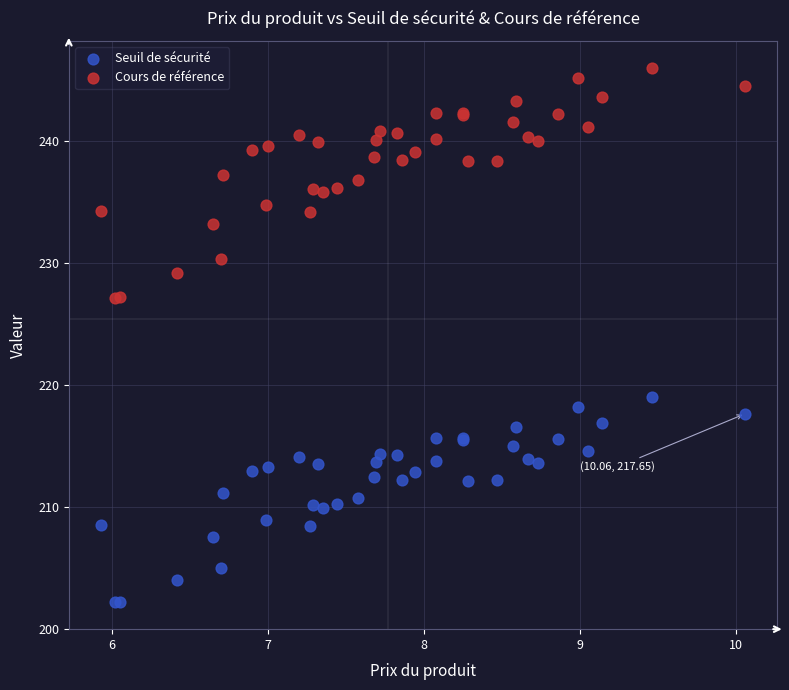

What are all the series names shown in the legend?

Seuil de sécurité, Cours de référence